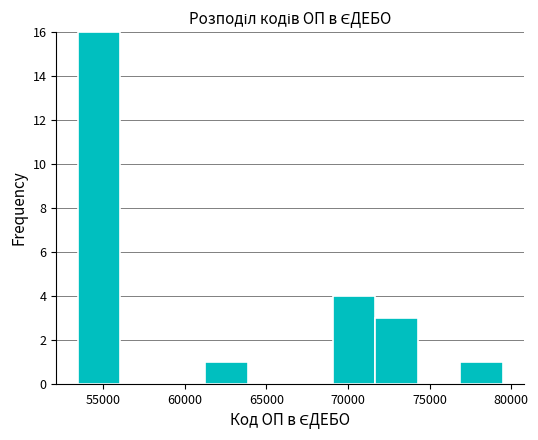

Reading left to right, transcribe this chart: for each bar, give the range it covers on the x-axis and its height. Neither the bar edges nor the heights are printed on the chart, so give them approximately, as read against the axes.

53500 to 56000: 16
56000 to 58500: 0
58500 to 61500: 0
61500 to 64000: 1
64000 to 66500: 0
66500 to 69000: 0
69000 to 71500: 4
71500 to 74500: 3
74500 to 77000: 0
77000 to 79500: 1